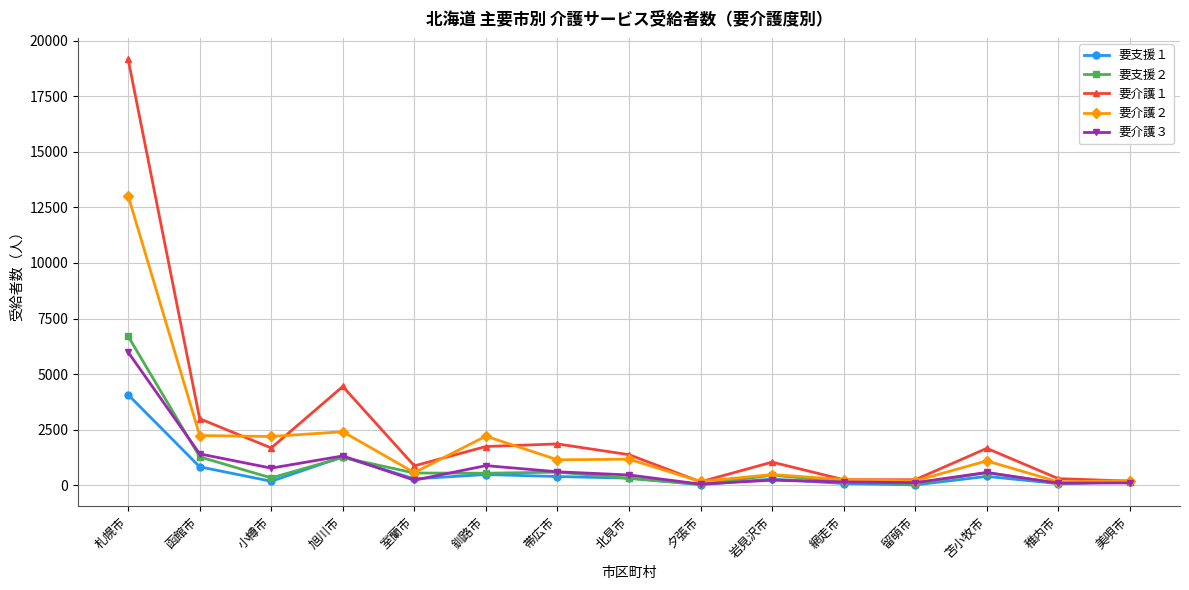

Where is the first local maximum for 要支援１?

旭川市